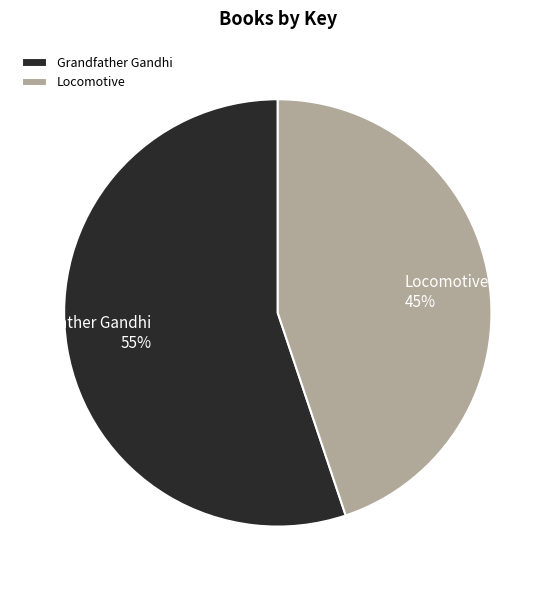

How many segments does this pie chart have?

2